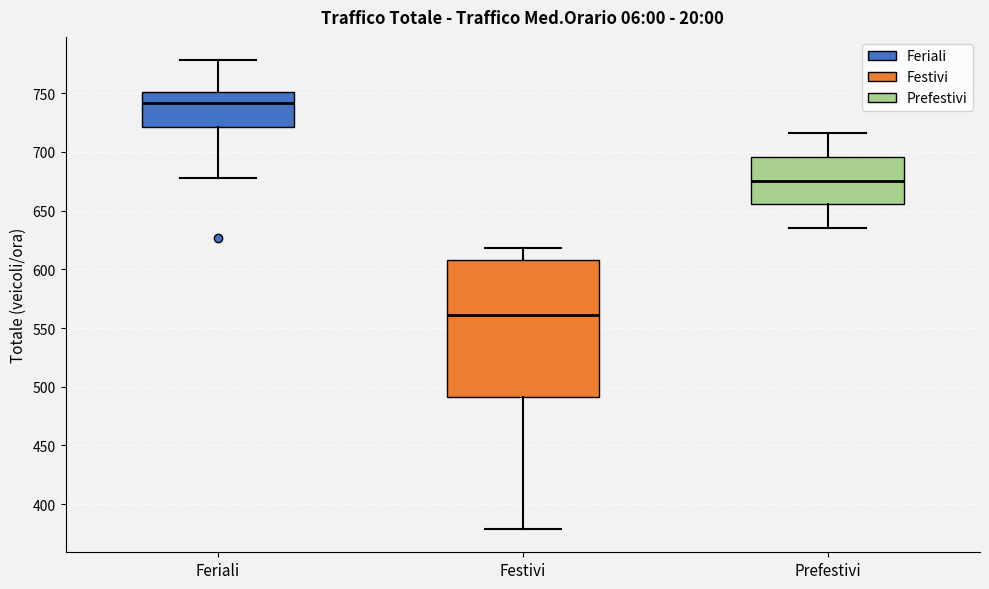

Reading left to right, read every box against the y-axis: the position of its median line, the range the box covers, and the ends of its whiskers. The values are not printed on the chart, so give them approximately, as read against the axis.

Feriali: median 740, box 720 to 750, whiskers 680 to 780
Festivi: median 560, box 490 to 610, whiskers 380 to 620
Prefestivi: median 675, box 655 to 695, whiskers 635 to 715